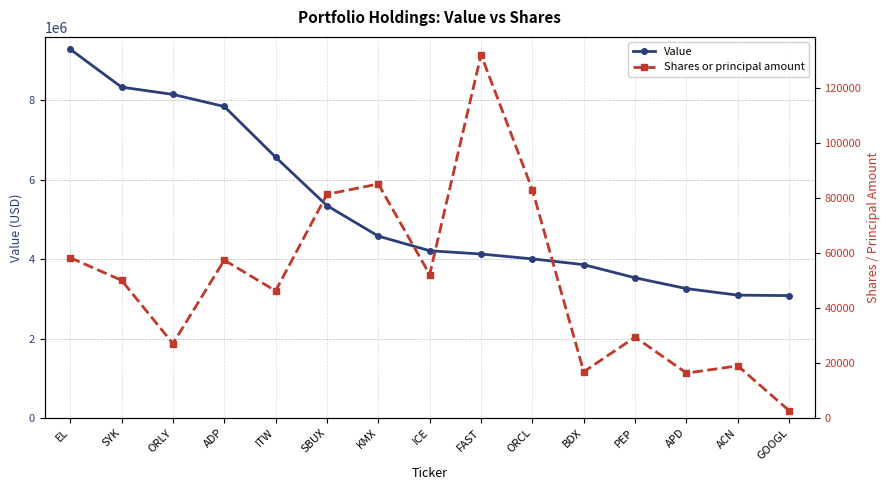

Reading left to right, what are all the values shown in this chart?

Value: 9290000	8334000	8151000	7847000	6570000	5349000	4581000	4213000	4130000	4008000	3862000	3531000	3259000	3094000	3083000
Shares or principal amount: 58300	50060	27075	57409	46228	81370	85100	52175	132145	82940	16808	29400	16325	18950	2653